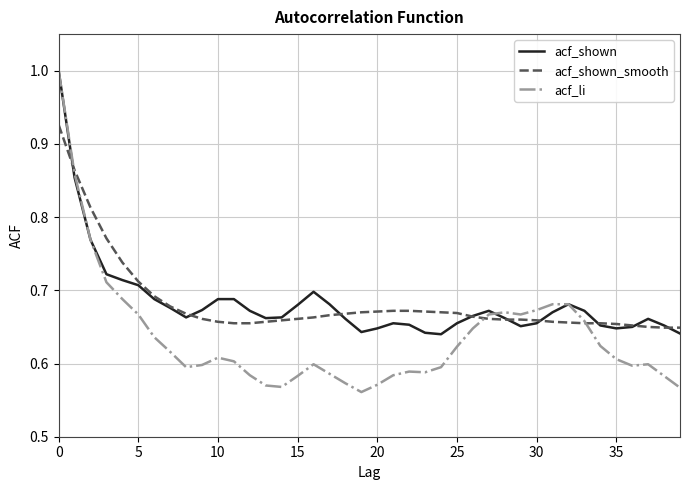

Which series has the largest range (max minus min)?

acf_li